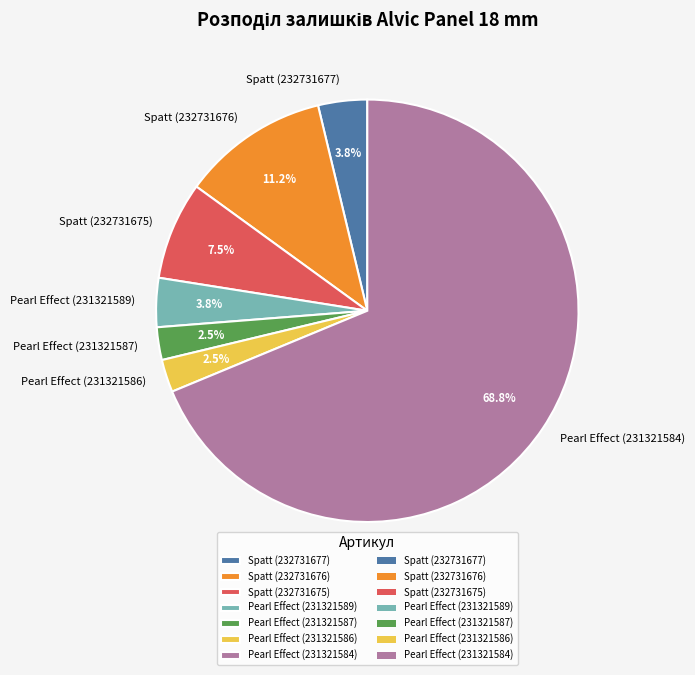

Which slice represents more than half of the pie?

Pearl Effect (231321584)